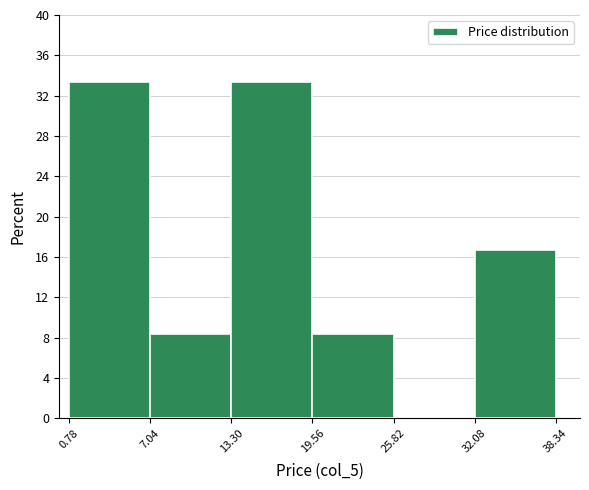

Reading left to right, transcribe this chart: for each bar, give the range it covers on the x-axis and its height. The values are not printed on the chart, so give them approximately, as read against the axis.

0.78 to 7.04: 33.5
7.04 to 13.30: 8.5
13.30 to 19.56: 33.5
19.56 to 25.82: 8.5
25.82 to 32.08: 0
32.08 to 38.34: 16.5